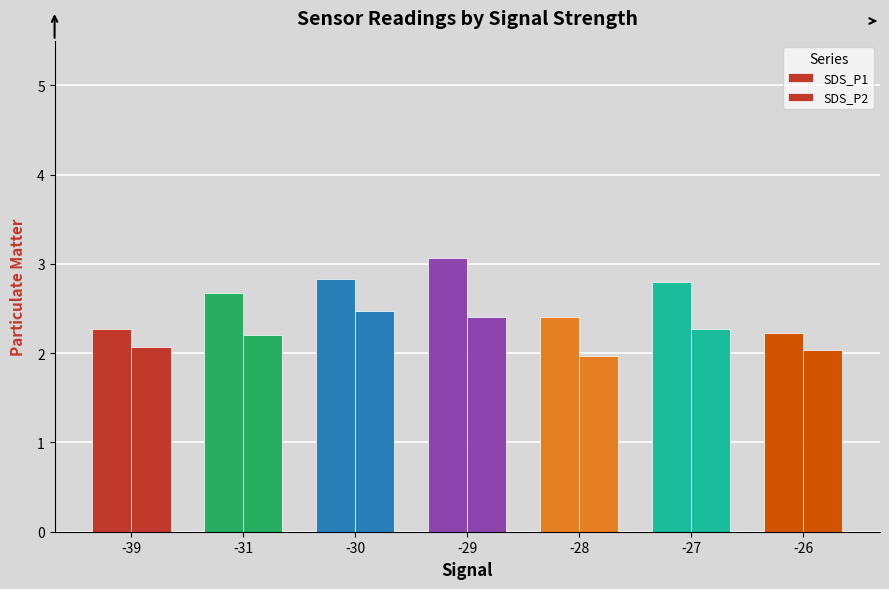

What is the difference between the maximum and second lowest values in the SDS_P1 series?

0.8